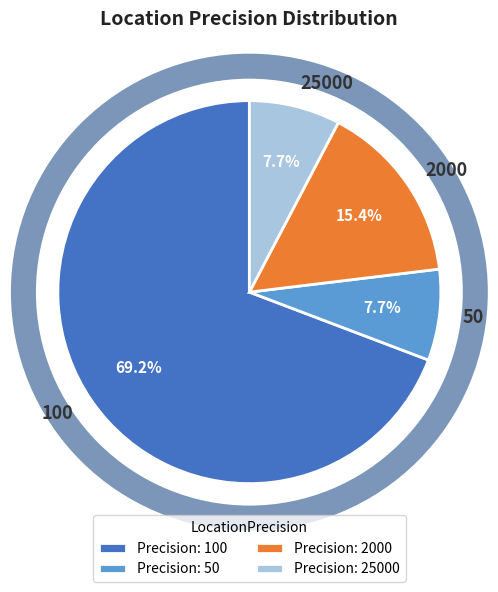

What portion of the pie excludes 25000?

92.3%